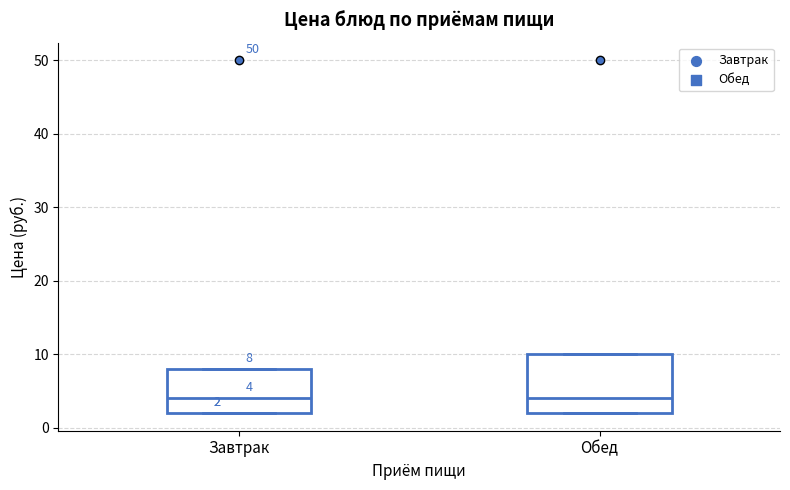

Which box is the tallest, from its lower edge to its upper edge?

Обед